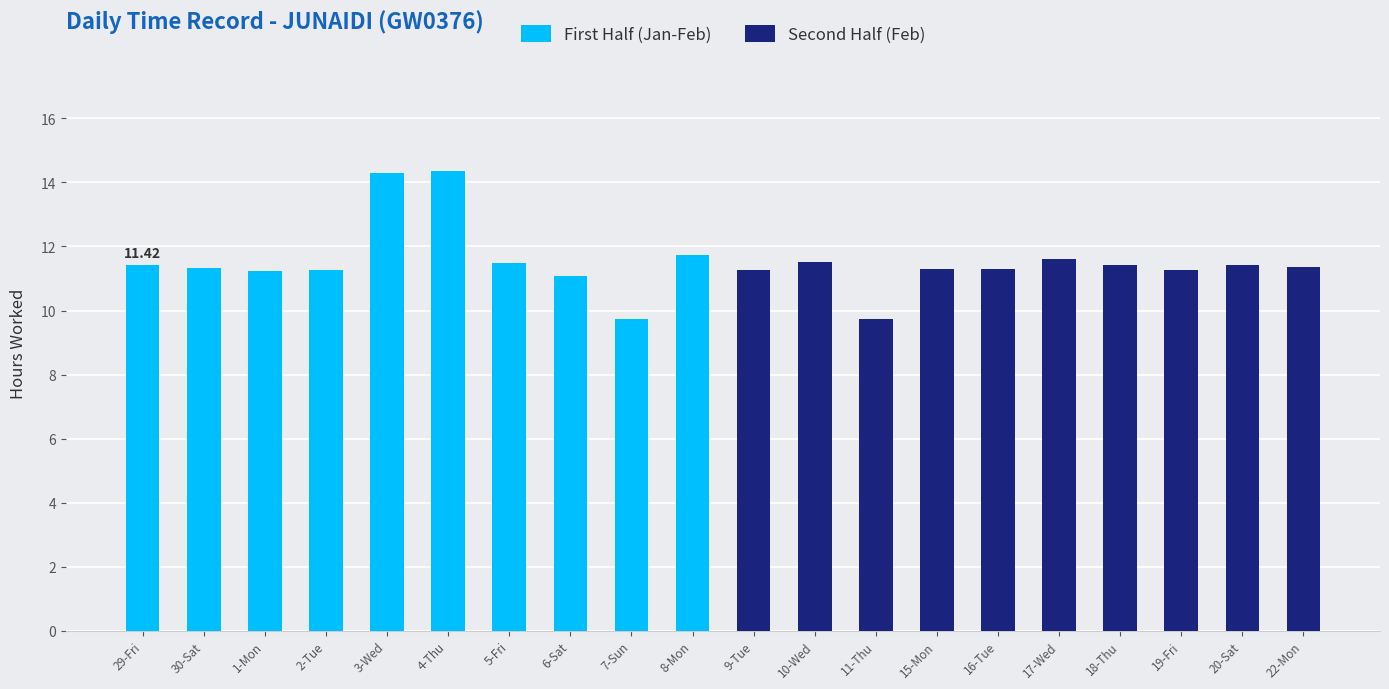

Count the number of data series in this chart.

2